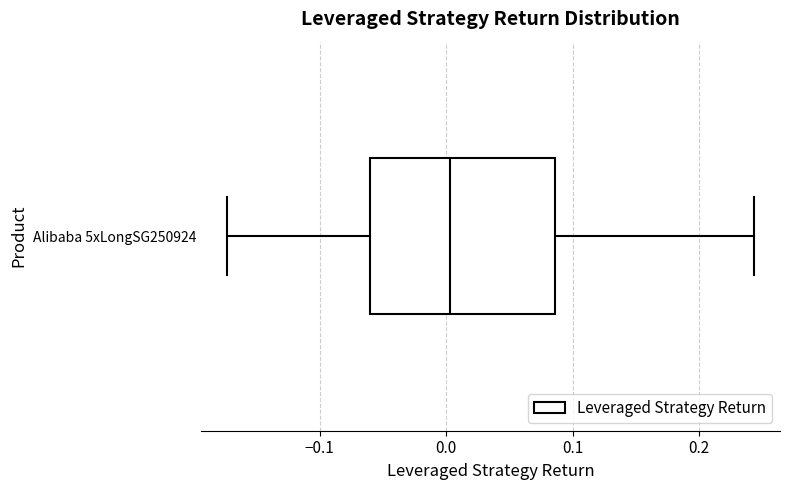

Read this box plot against the x-axis: the position of the median line, the range covered by the box, and the ends of both whiskers. The values are not printed on the chart, so give them approximately, as read against the axis.

median 0.00, box -0.06 to 0.09, whiskers -0.17 to 0.24